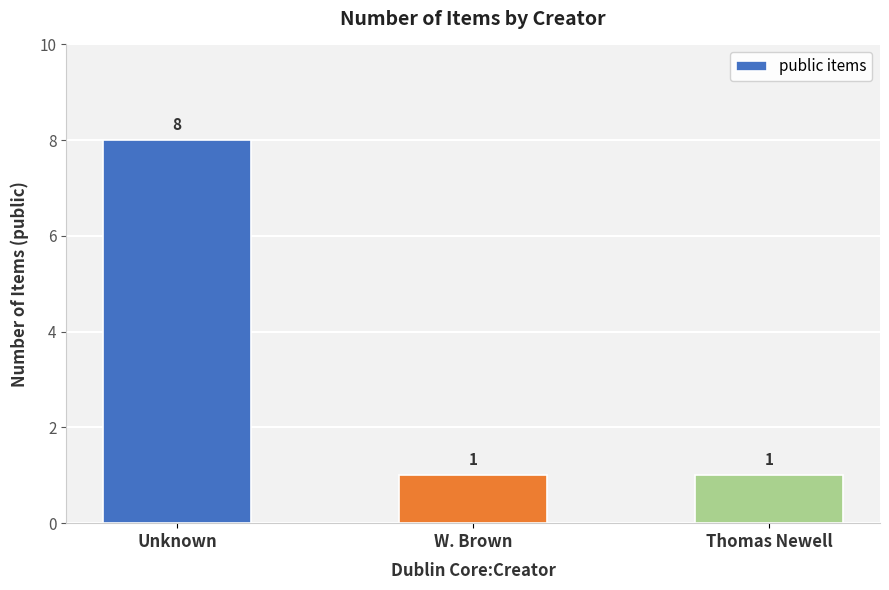

What is the label of the 2nd bar from the right?

W. Brown